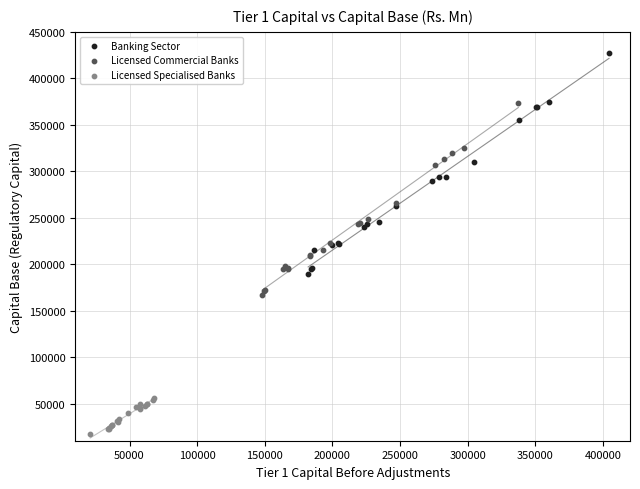

Which series has the widest spread of Y values?

Banking Sector